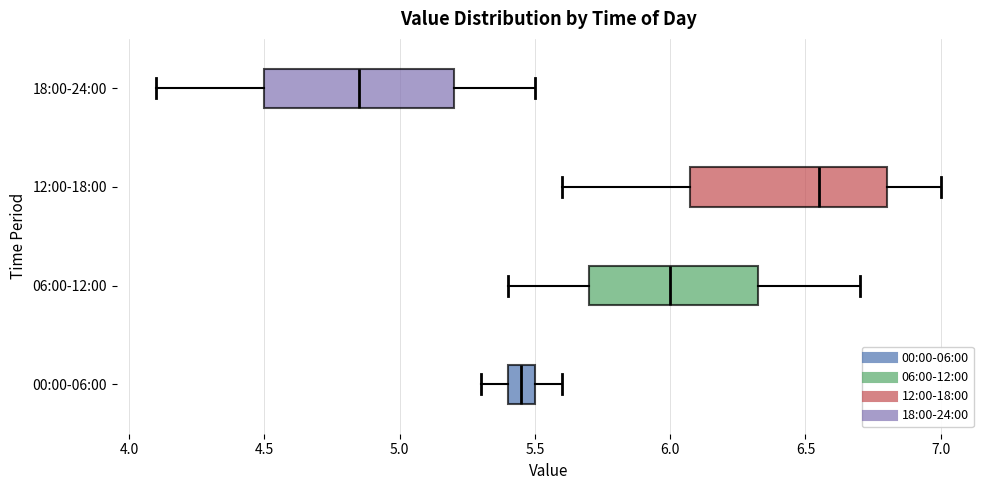

Which box's median line is the furthest to the left?

18:00-24:00